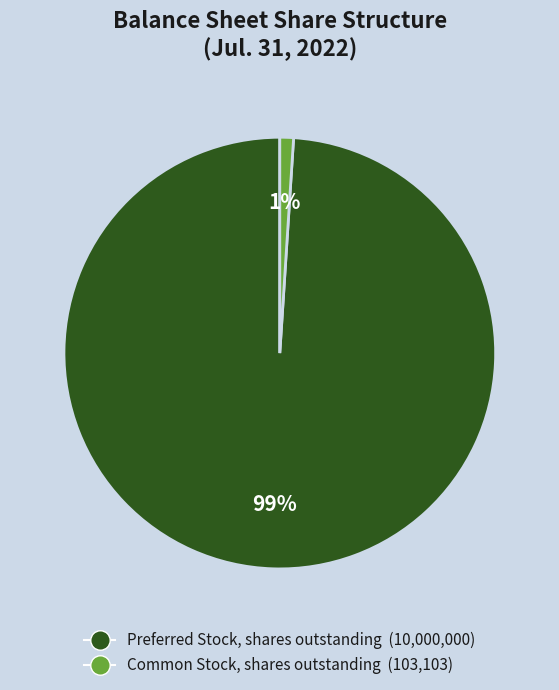

What percentage is the Common Stock, shares outstanding (103,103) slice, to the nearest percent?

1%